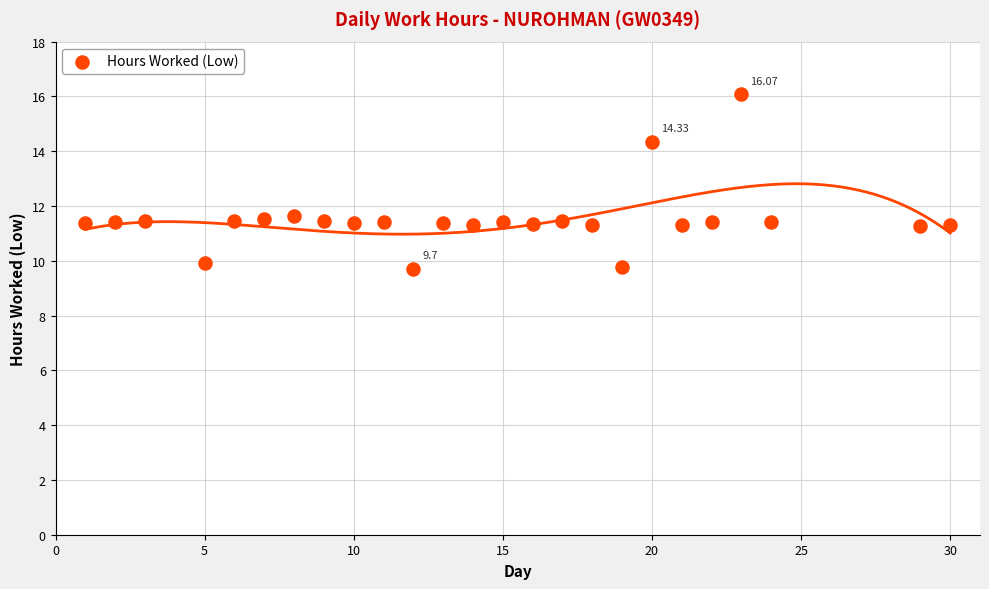

What is the range of Y values (max minus min)?

6.4